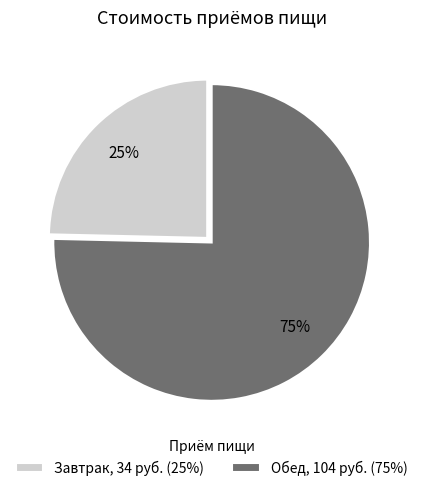

What is the ratio of the value at Завтрак, 34 руб. (25%) to the value at Обед, 104 руб. (75%)?

0.3